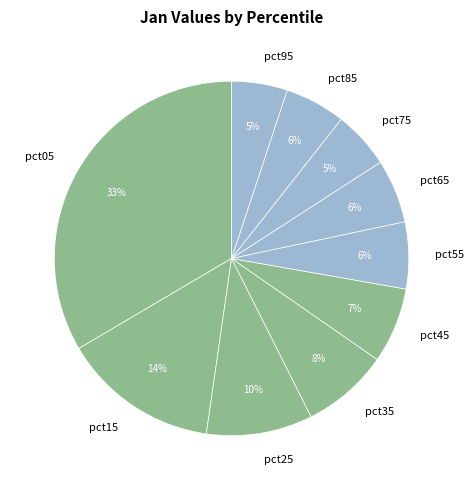

Combined, do pct55 and pct75 account for over 50%?

No